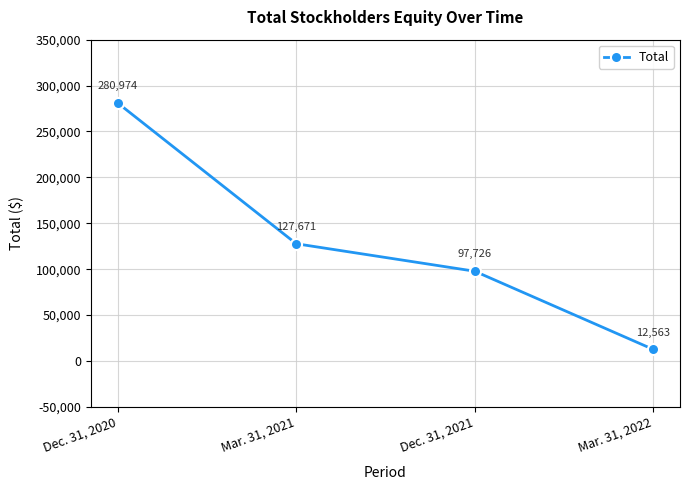

Which label corresponds to the largest value in the chart?

Dec. 31, 2020